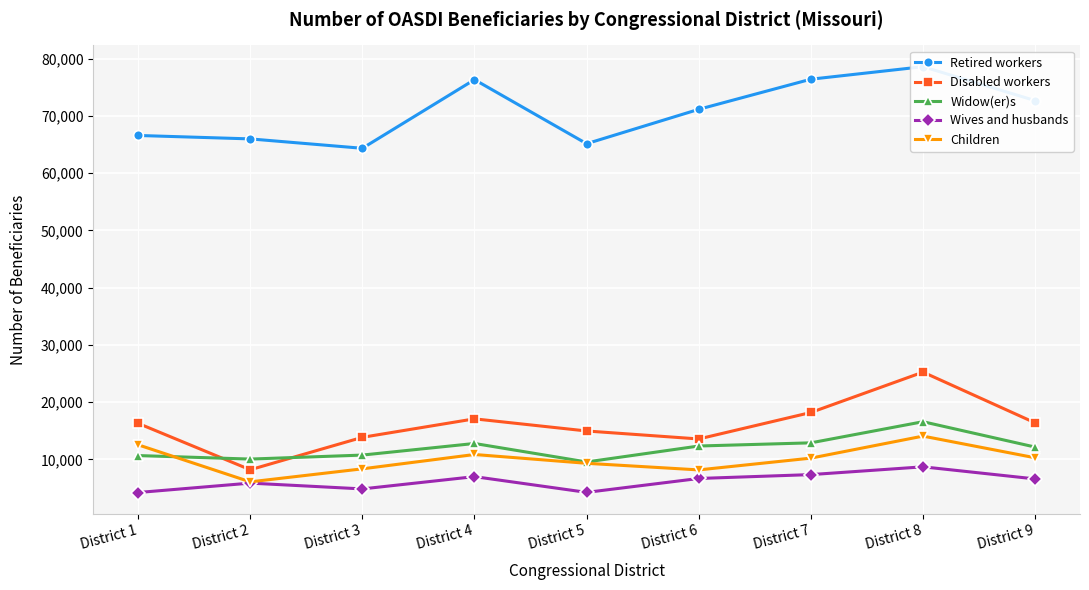

What are all the series names shown in the legend?

Retired workers, Disabled workers, Widow(er)s, Wives and husbands, Children